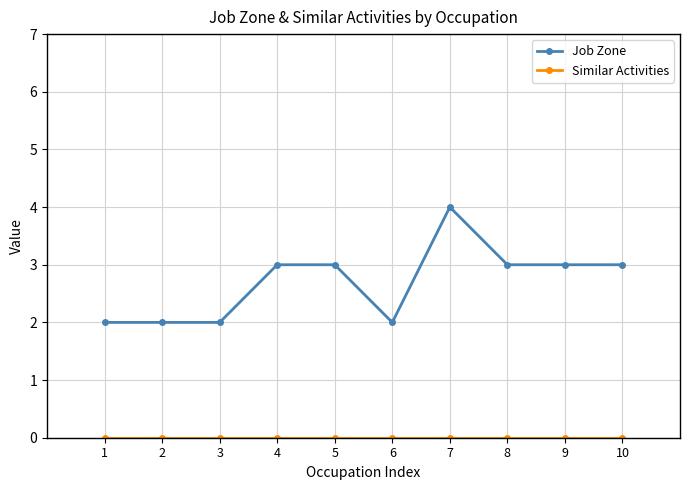

What is the value of the Job Zone point at the 9th from the left?

3